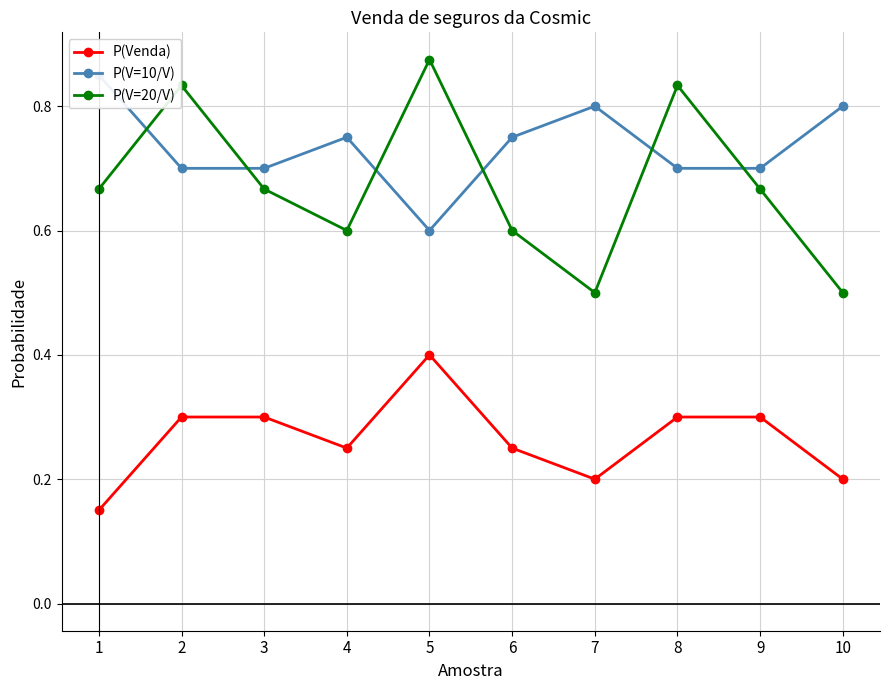

True or false: P(Venda) and P(V=10/V) cross at least once.

False